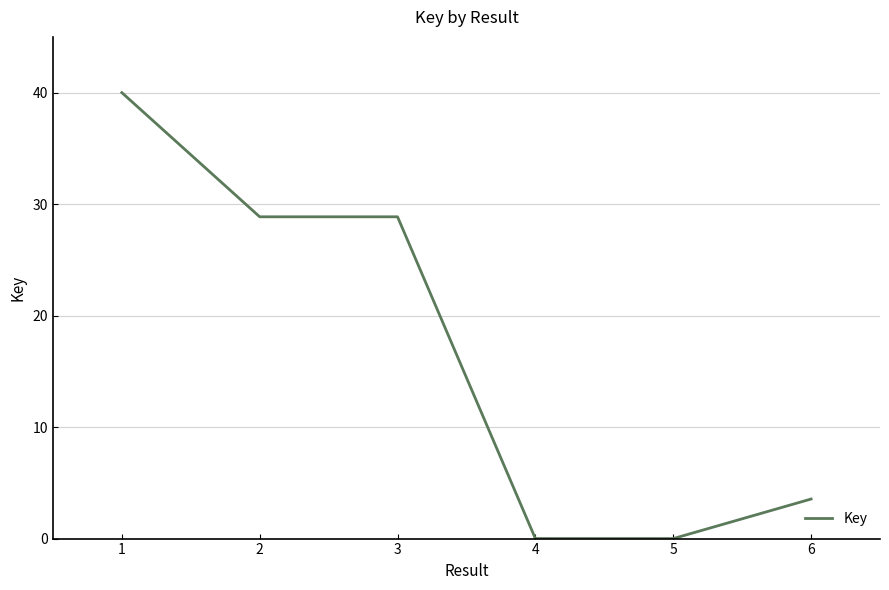

True or false: there are more than 2 points higher than both neighbors.

False